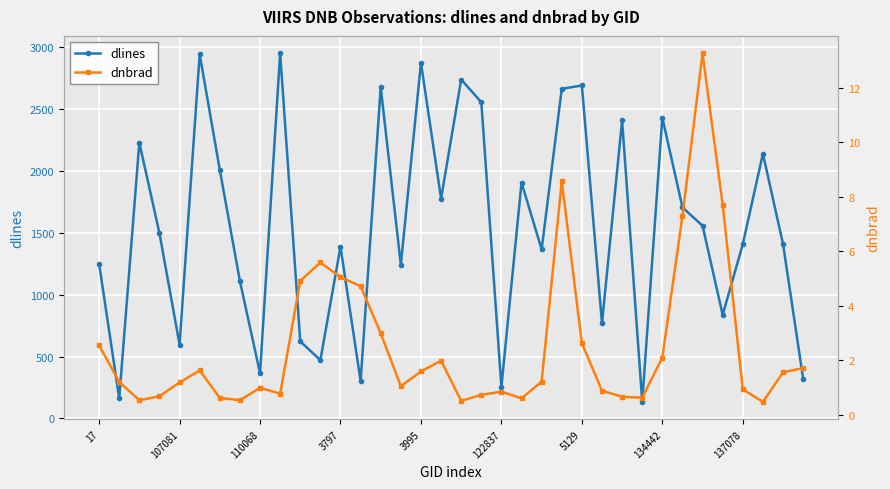

Rank the series by their average value, from highest to lowest.

dlines, dnbrad